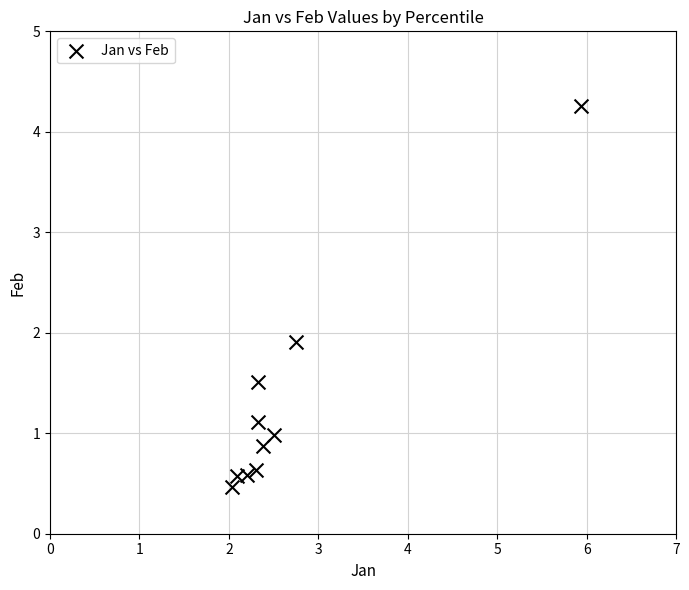

What Y value in the scatter plot is closest to 2?

1.9